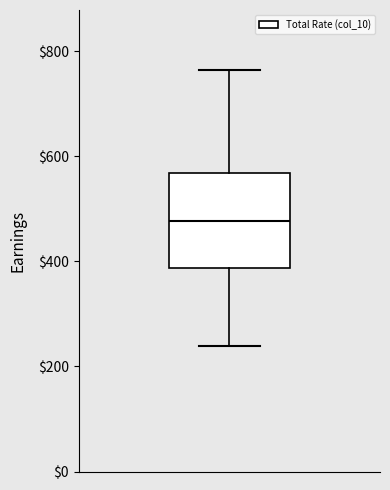

Where does the upper whisker of the box end on the y-axis? The values are not printed on the chart, so give them approximately, as read against the axis.

760